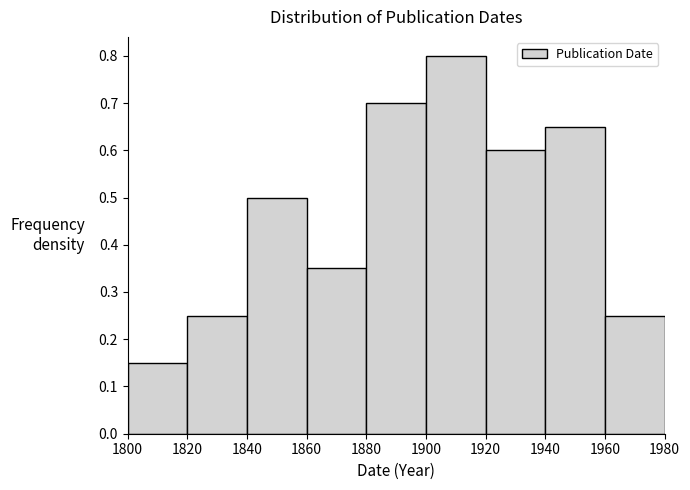

How tall is the bar that spans 1900 to 1920 on the x-axis? The values are not printed on the chart, so give them approximately, as read against the axis.

0.80